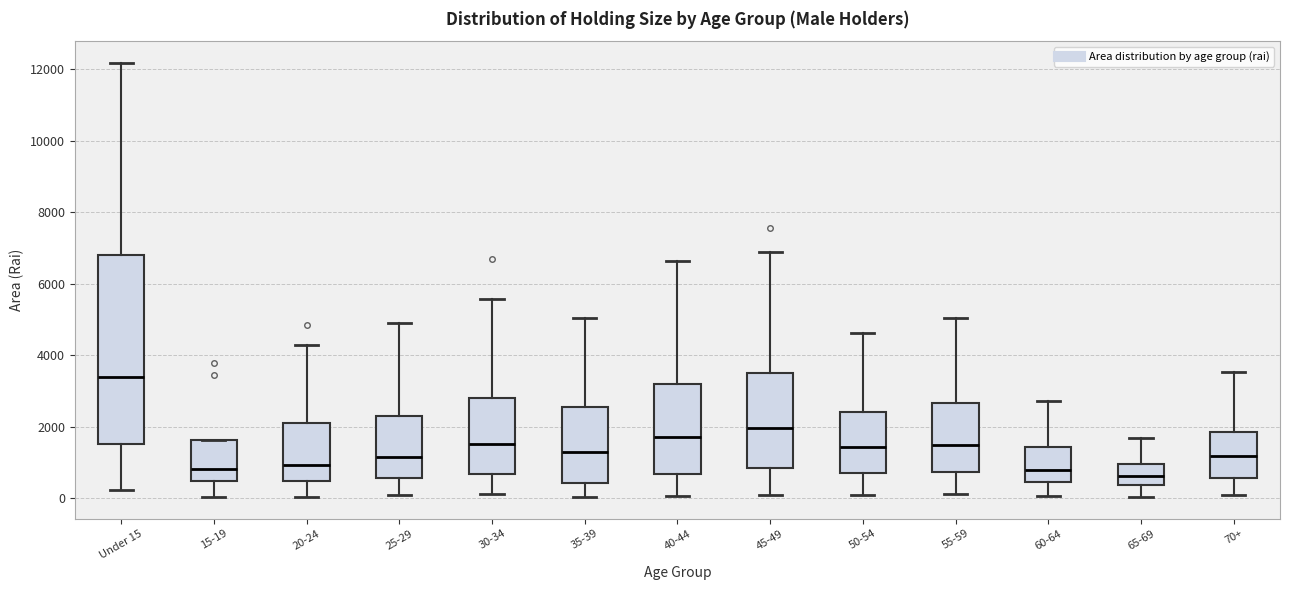

Which box is the tallest, from its lower edge to its upper edge?

Under 15